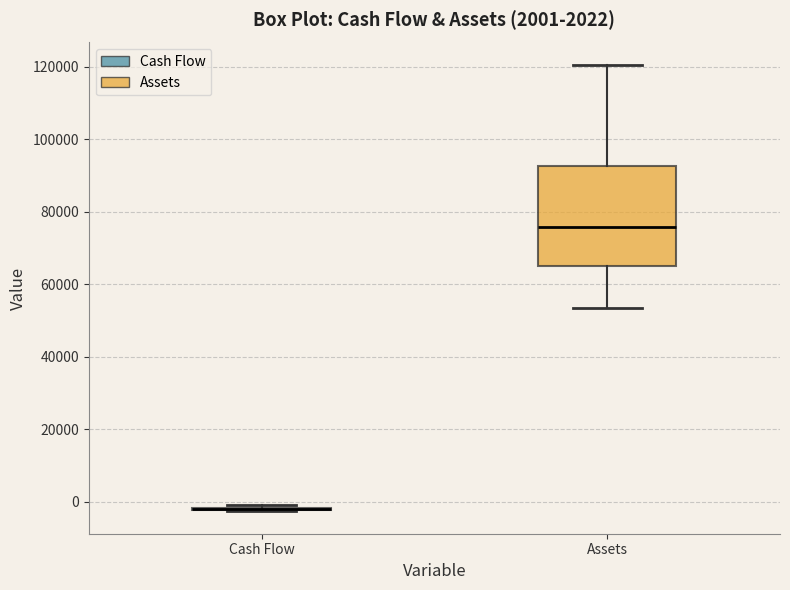

Which box is the tallest, from its lower edge to its upper edge?

Assets